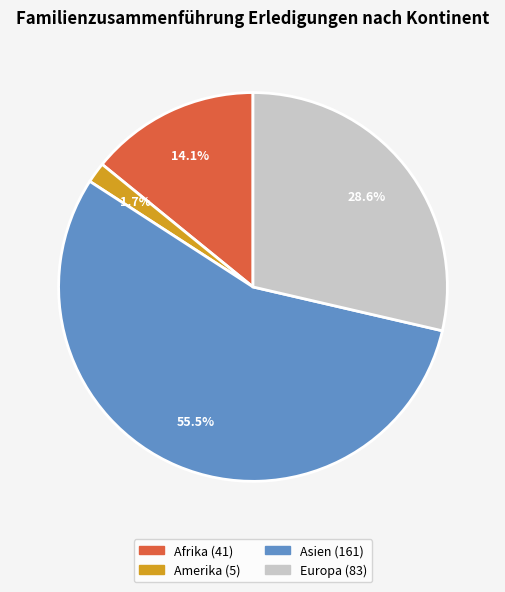

Does any single category account for the majority?

Yes